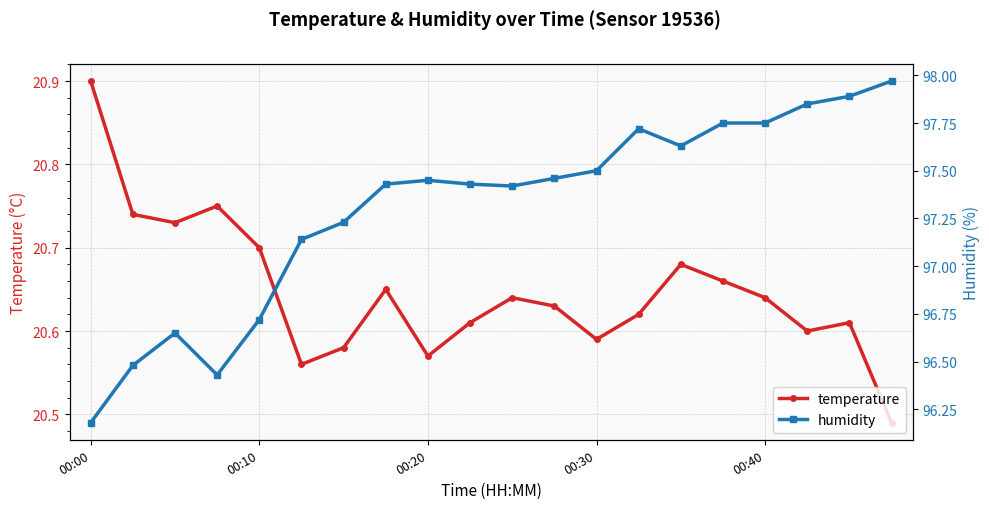

True or false: humidity and temperature intersect in this chart.

False